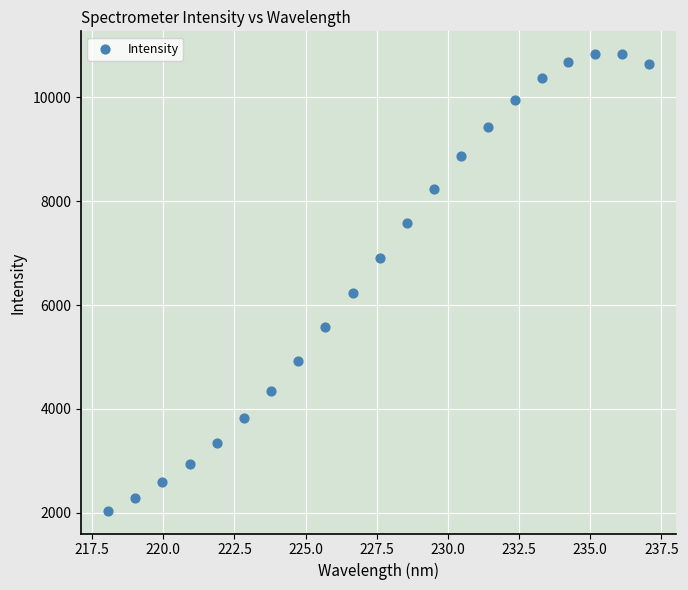

What is the range of X values (max minus min)?

19.0